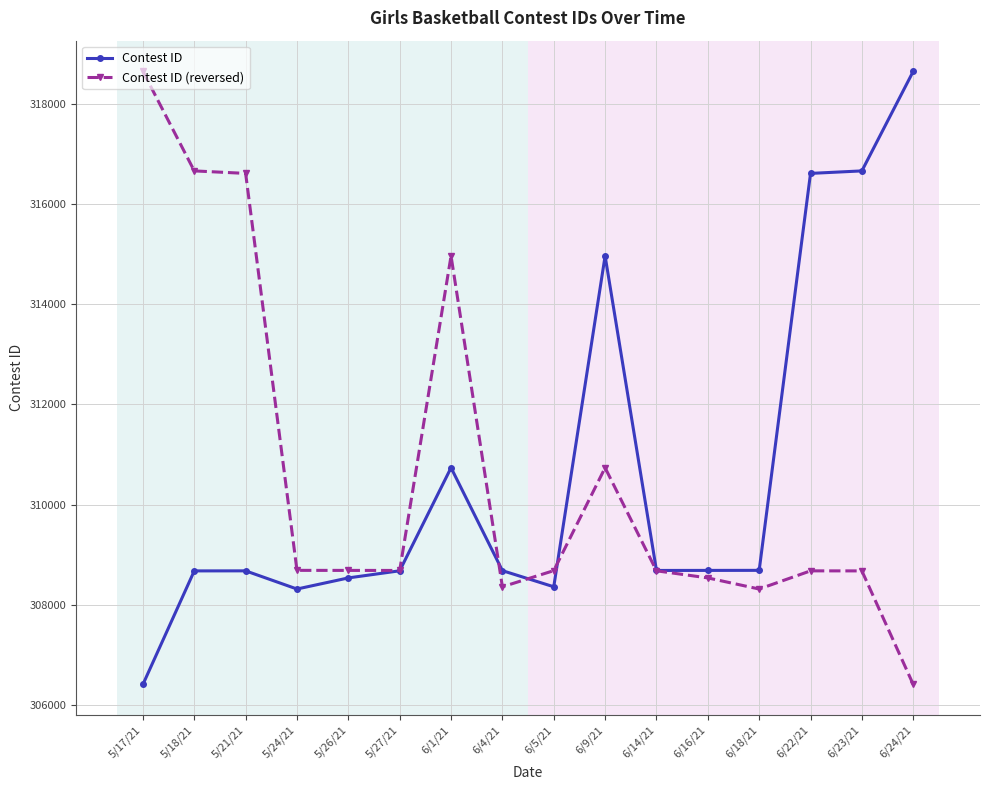

What is the difference between the highest and lowest values at 6/5/21?

322